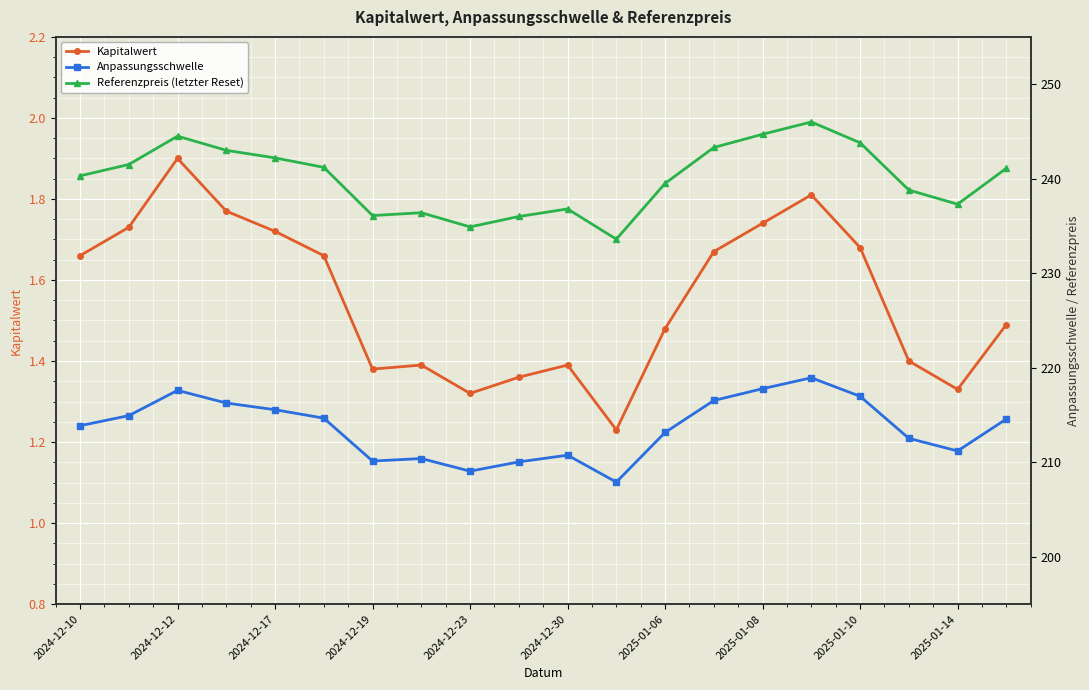

How many interior local valleys does the Kapitalwert series have?

4